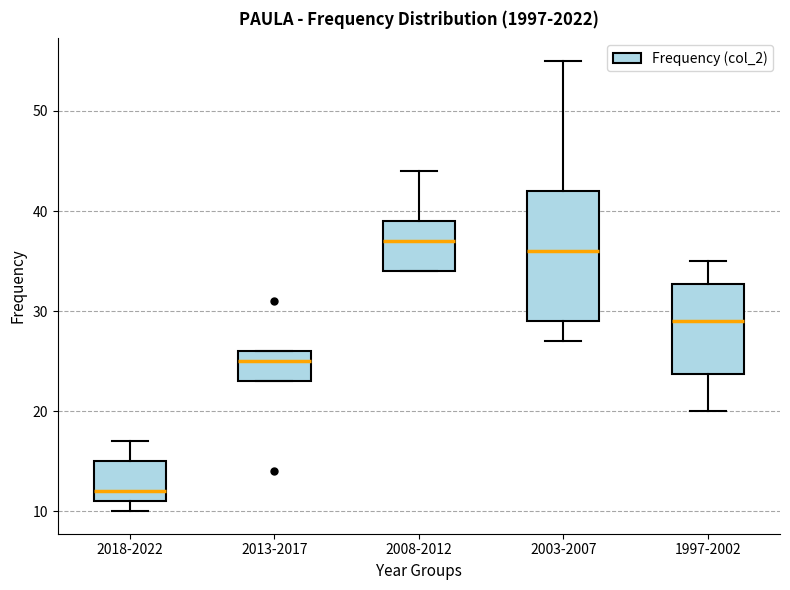

Where does the upper whisker of the box for 2008-2012 end on the y-axis? The values are not printed on the chart, so give them approximately, as read against the axis.

44